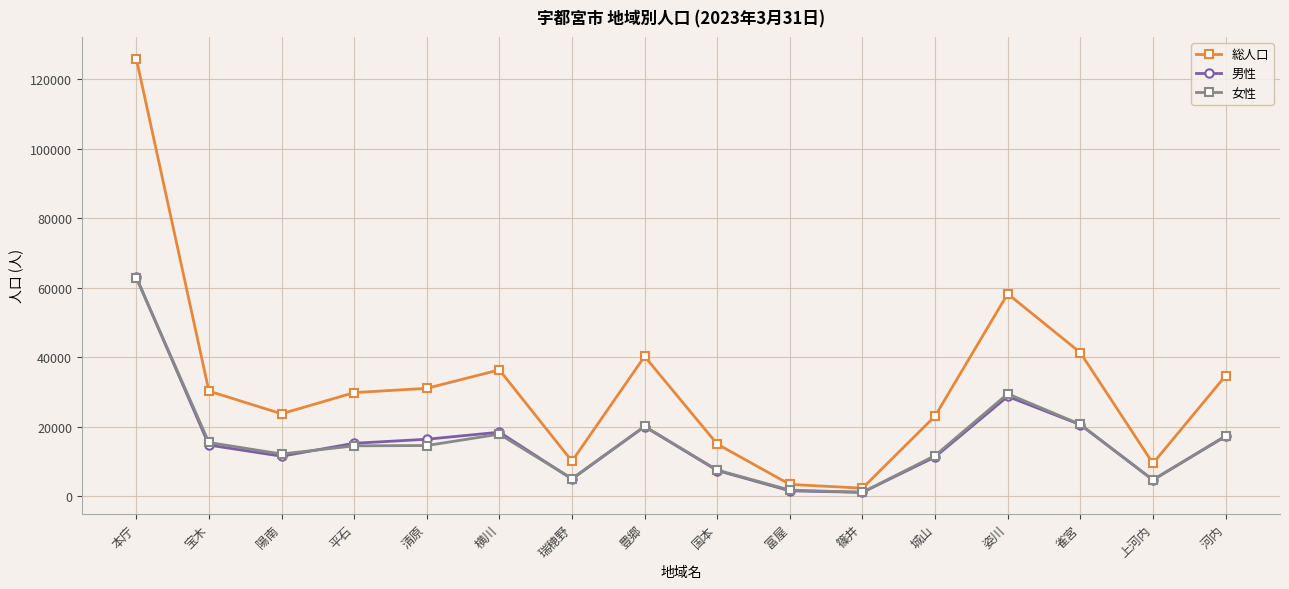

True or false: 男性 has more than 0 interior local peaks.

True